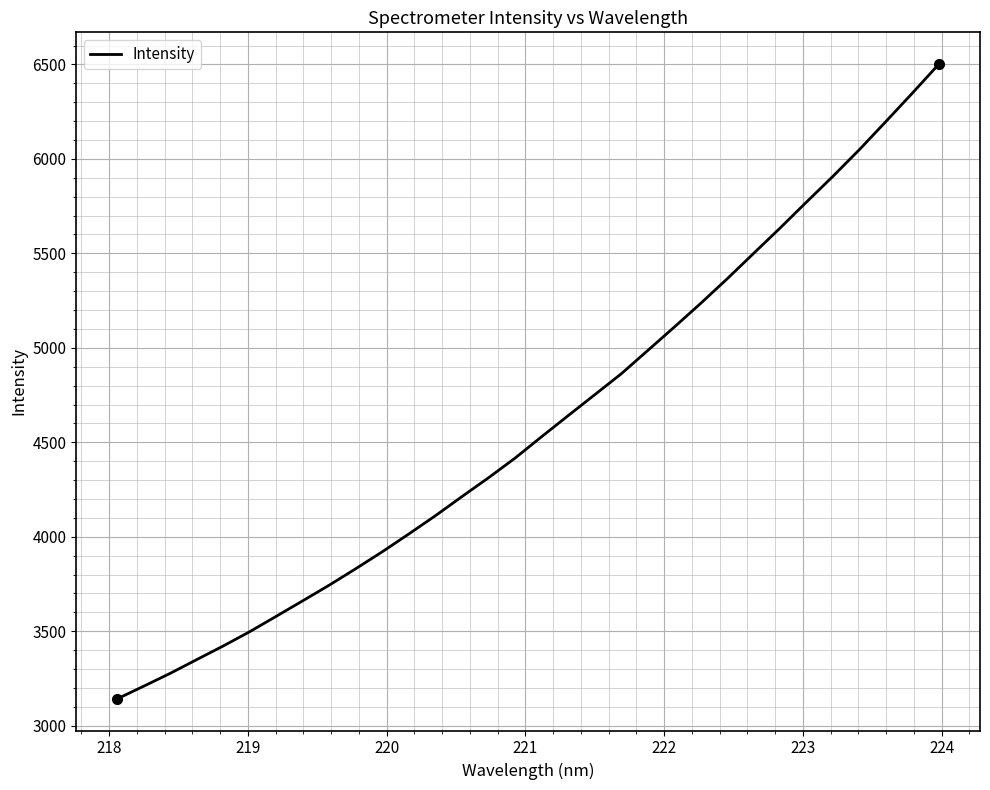

How many lines are shown in the chart?

1